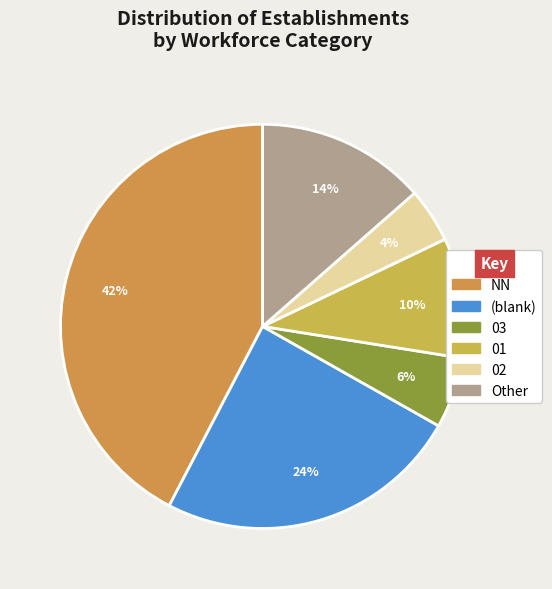

Does 01 represent more than half of the total?

No